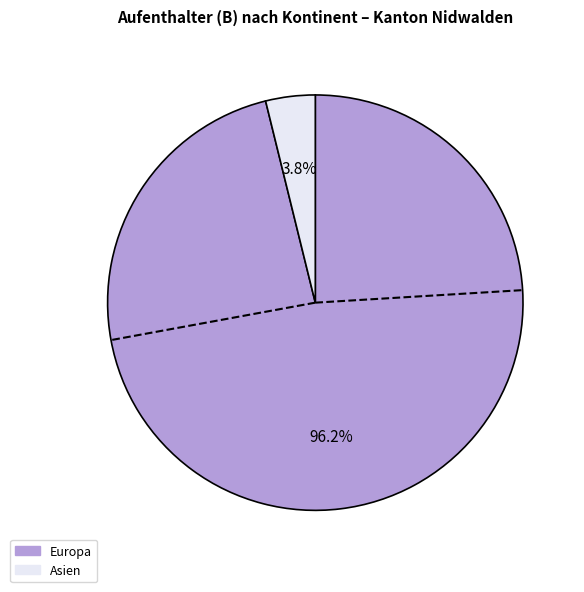

Is there a majority slice in this chart?

Yes